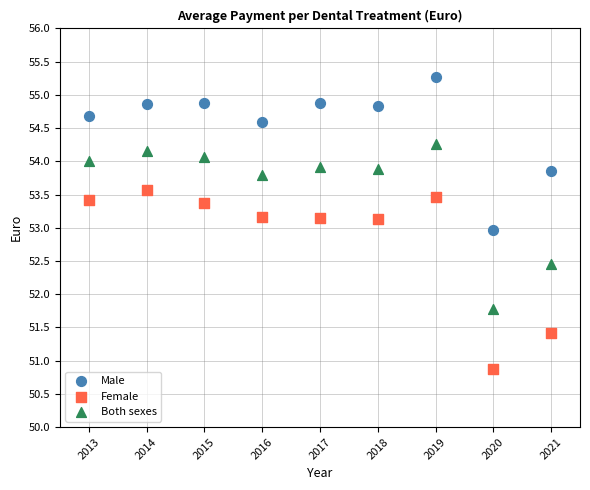

What are all the series names shown in the legend?

Male, Female, Both sexes